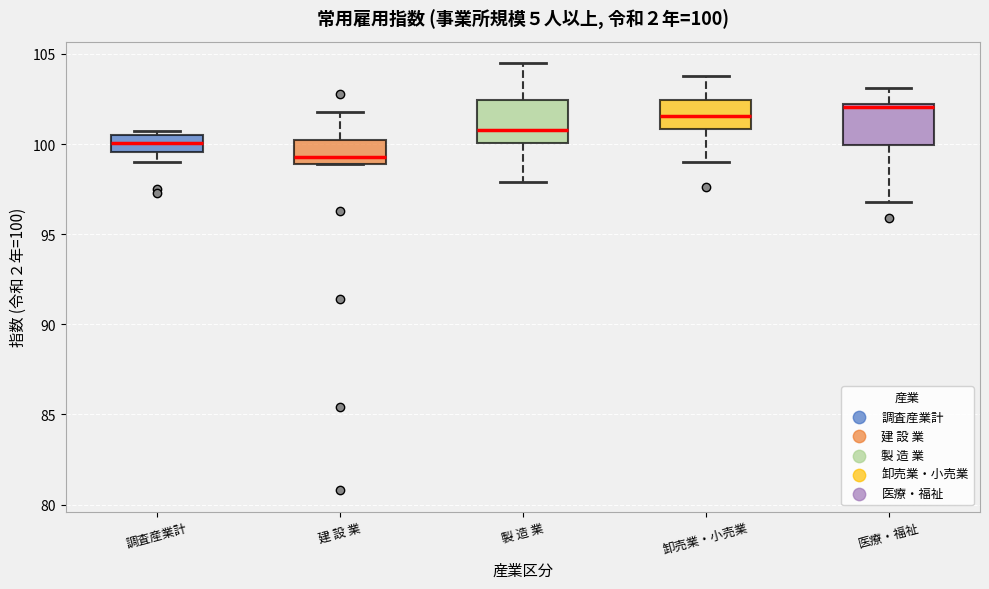

Which box has the highest median line?

医療・福祉